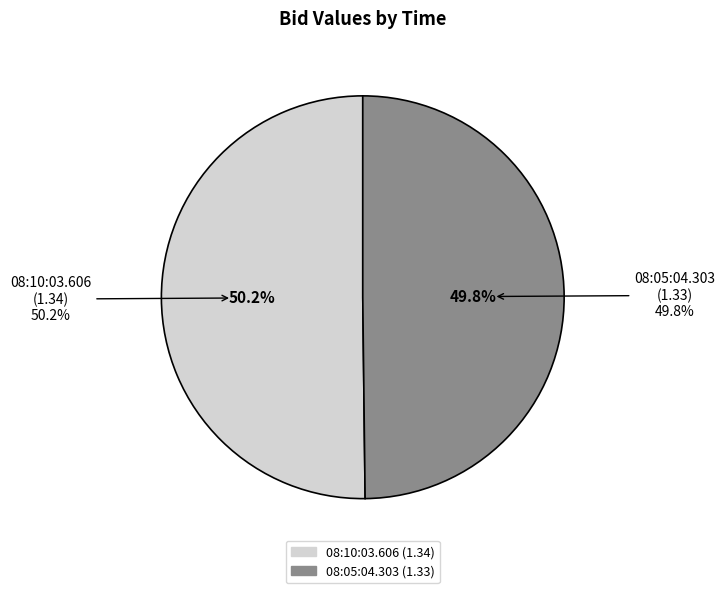

To the nearest percent, what is the average slice percentage?

50%